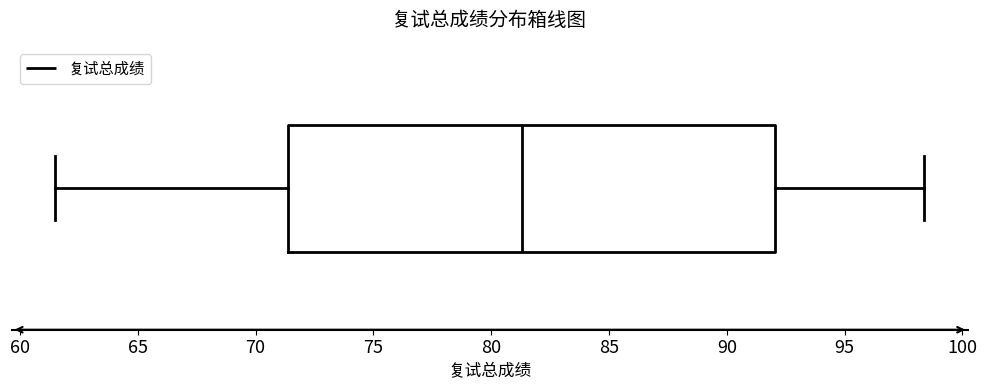

Read this box plot against the x-axis: the position of the median line, the range covered by the box, and the ends of both whiskers. The values are not printed on the chart, so give them approximately, as read against the axis.

median 81.5, box 71.5 to 92.0, whiskers 61.5 to 98.5